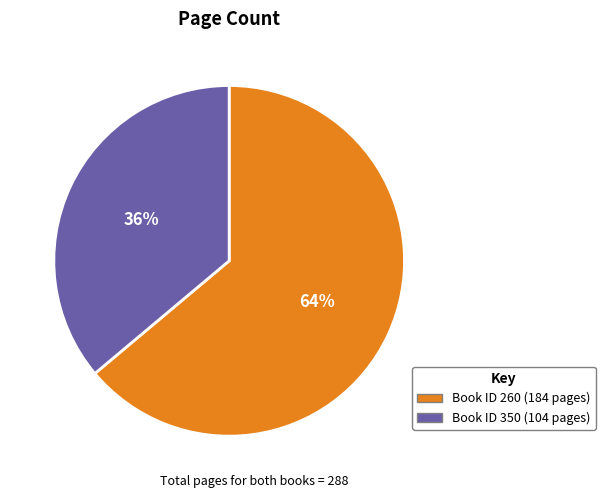

To the nearest percent, what is the average slice percentage?

50%